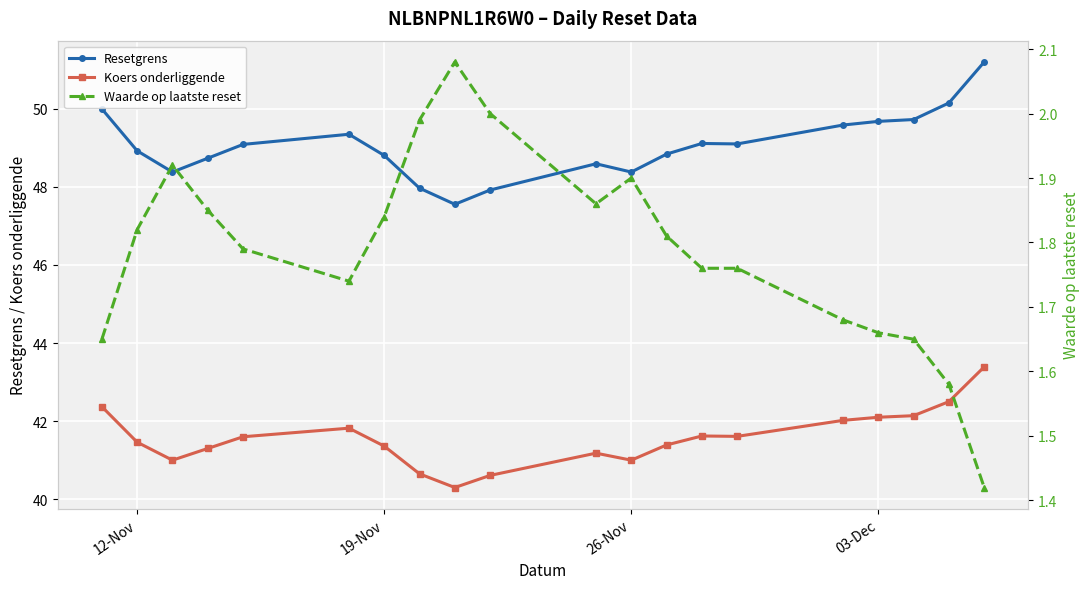

True or false: Waarde op laatste reset has more than 2 points higher than both neighbors.

True